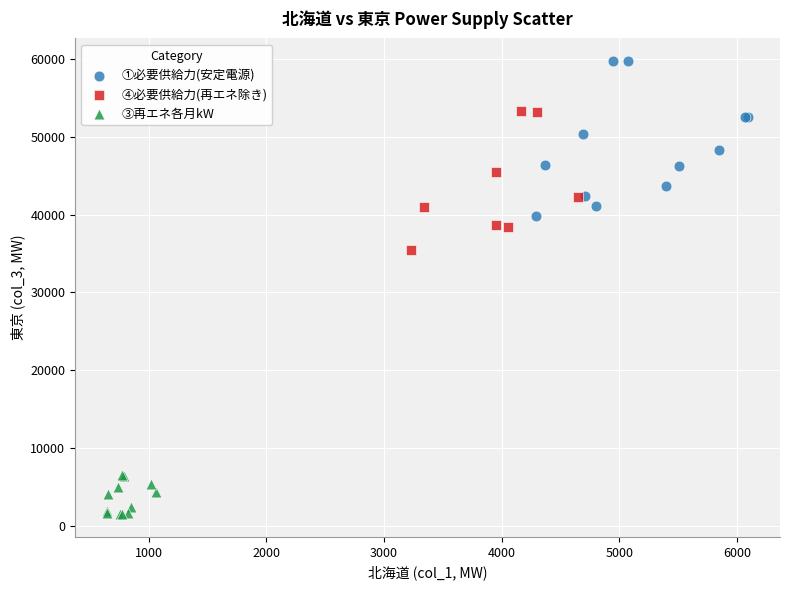

Which series has the widest spread of Y values?

①必要供給力(安定電源)